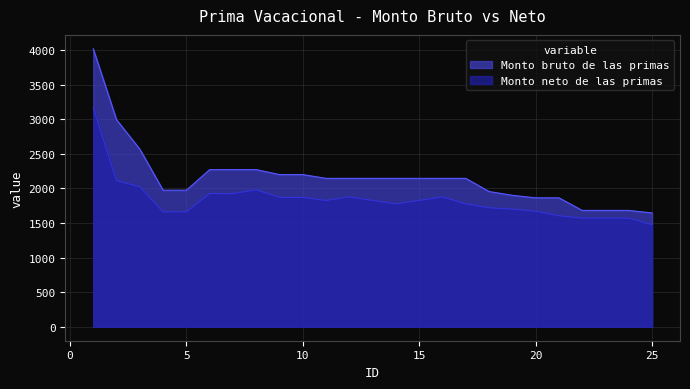

At which category does the chart reach its peak across all series?

1